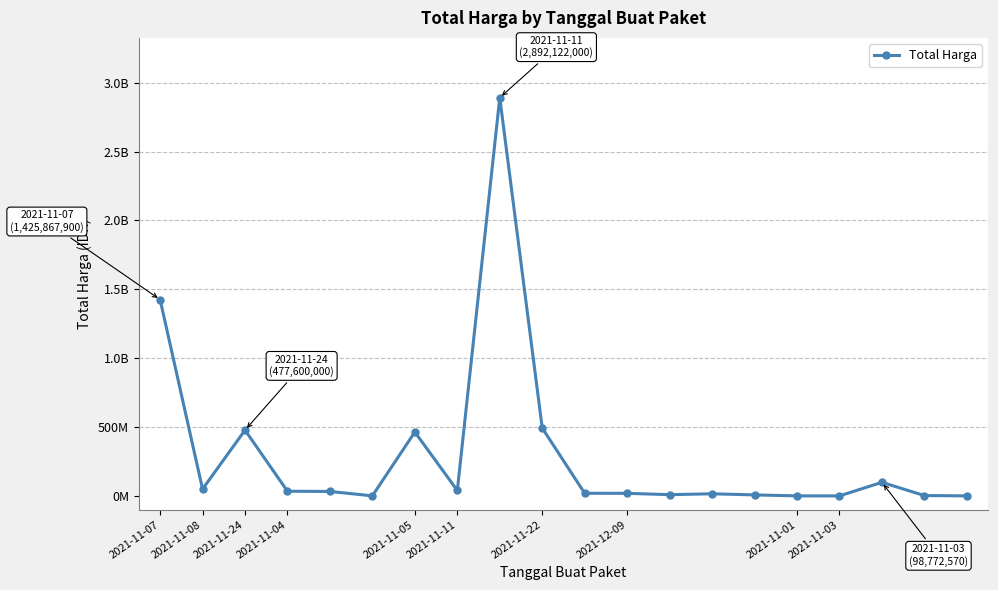

At which category does the data reach its first local peak?

2021-11-24